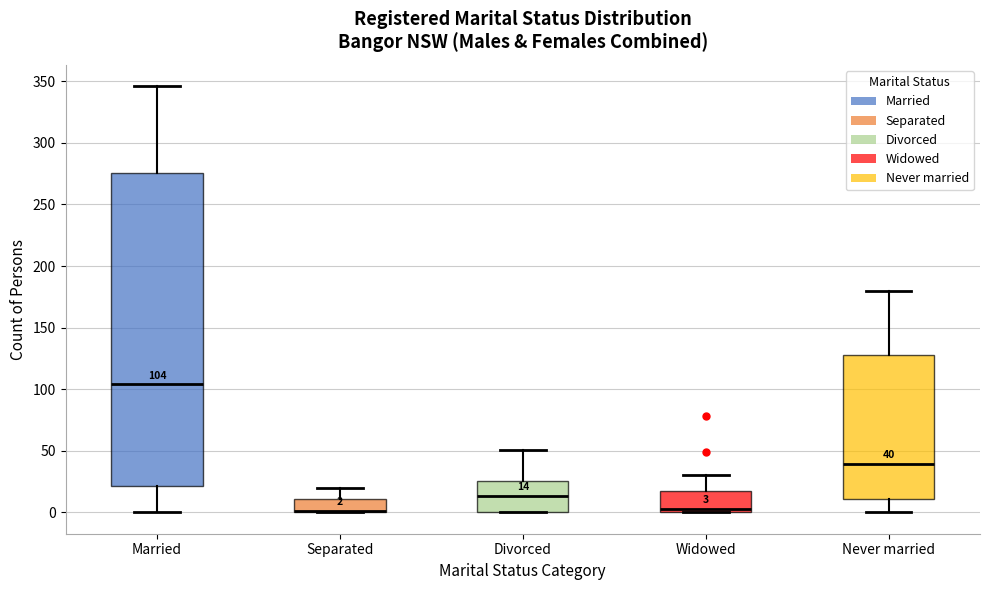

Comparing the boxes themselves (not the whiskers), which one is the tallest?

Married